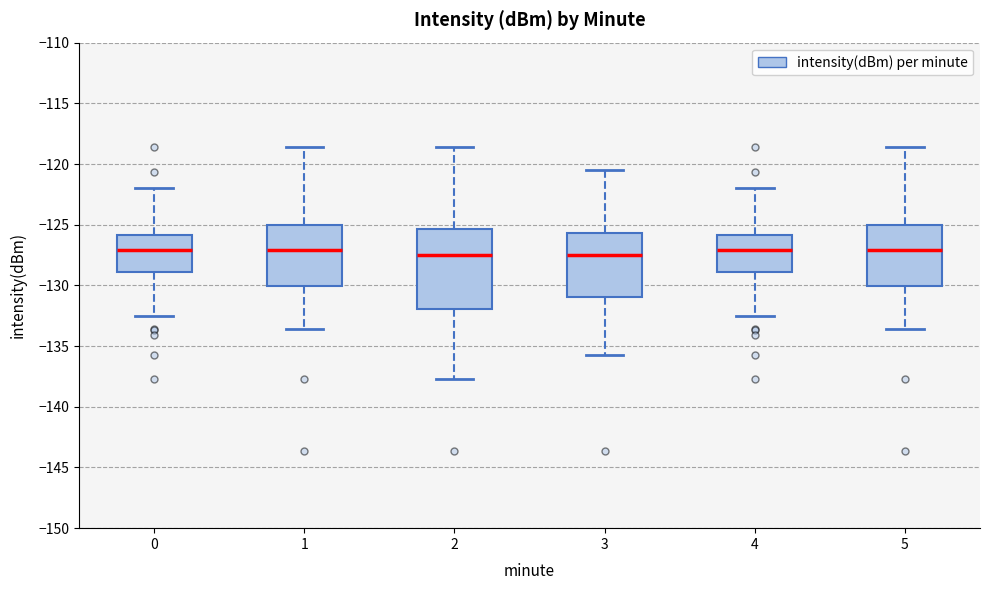

Where does the upper whisker of the box at x = 0 end on the y-axis? The values are not printed on the chart, so give them approximately, as read against the axis.

-122.0